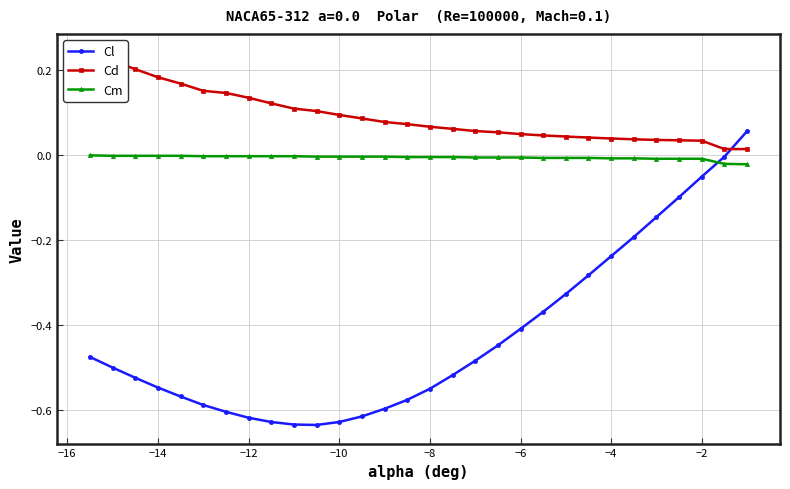

The value of Cm at −2 is -0.0. True or false?

True